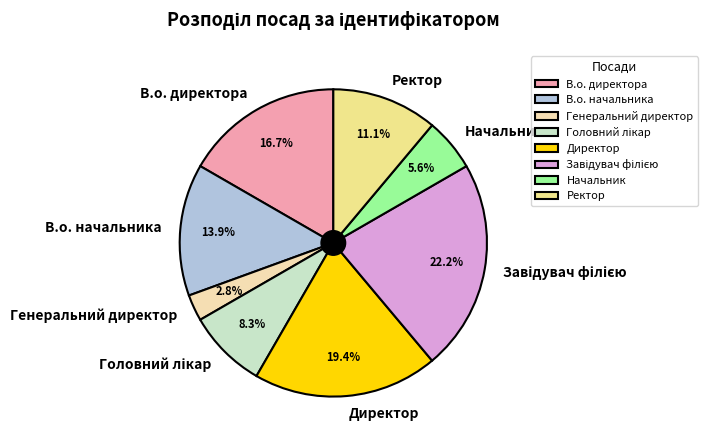

What portion of the pie excludes Генеральний директор?

97.2%